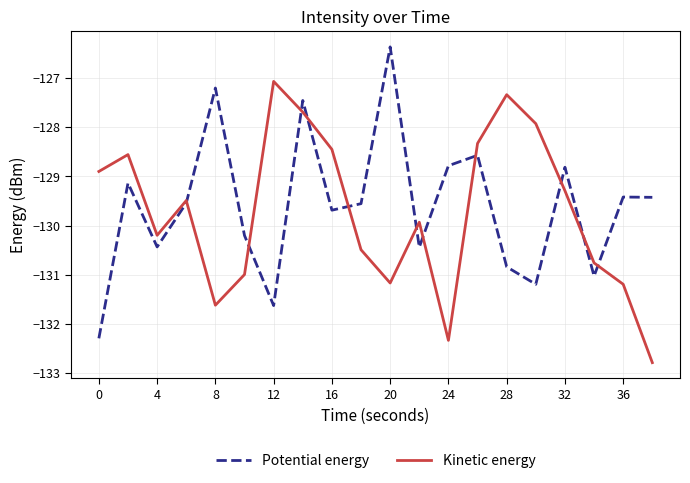

What is the greatest value displayed?

-126.4